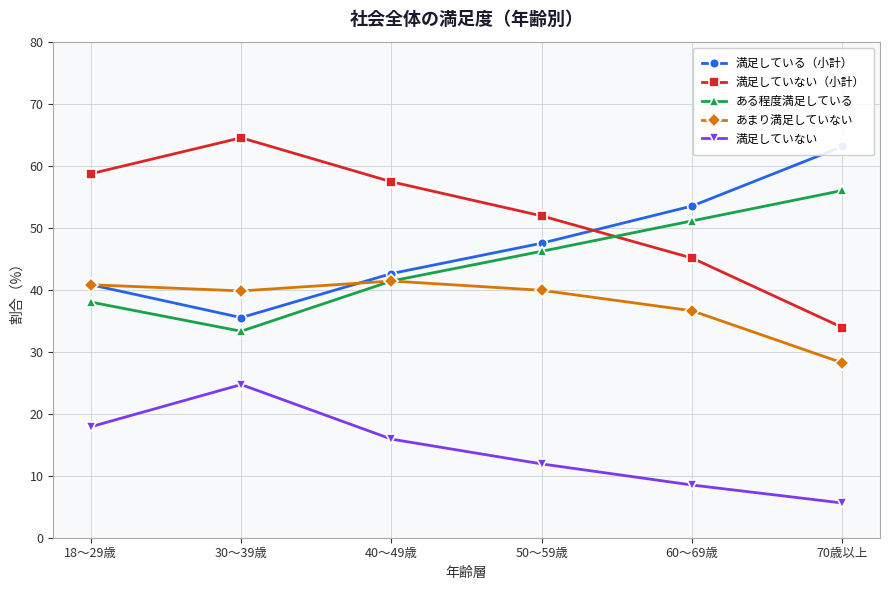

What is the label of the 3rd point from the right?

50～59歳